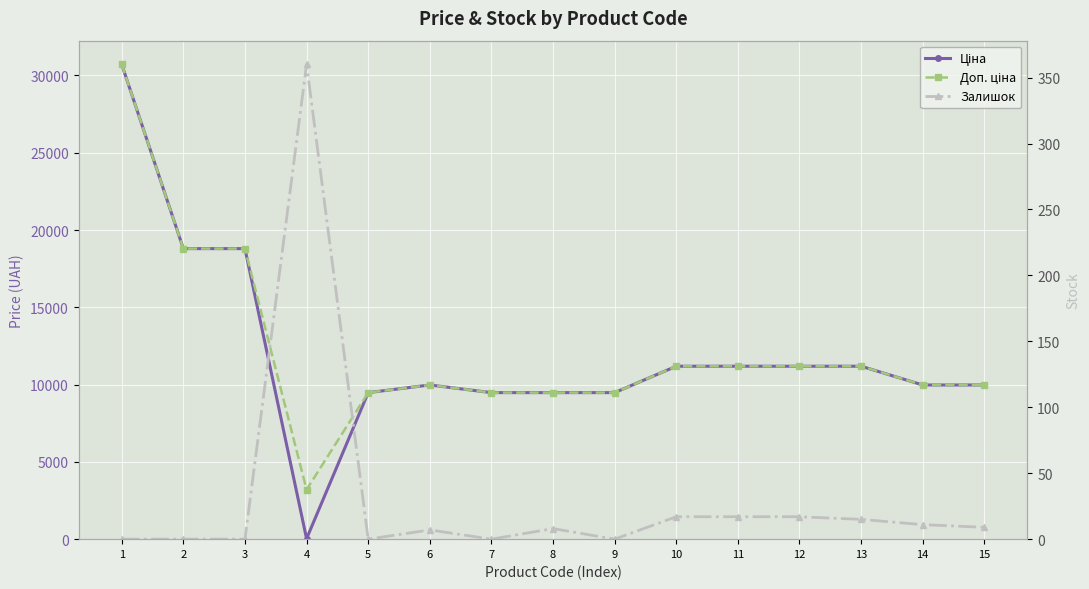

The value of Ціна at 10 is 11188.2. True or false?

True